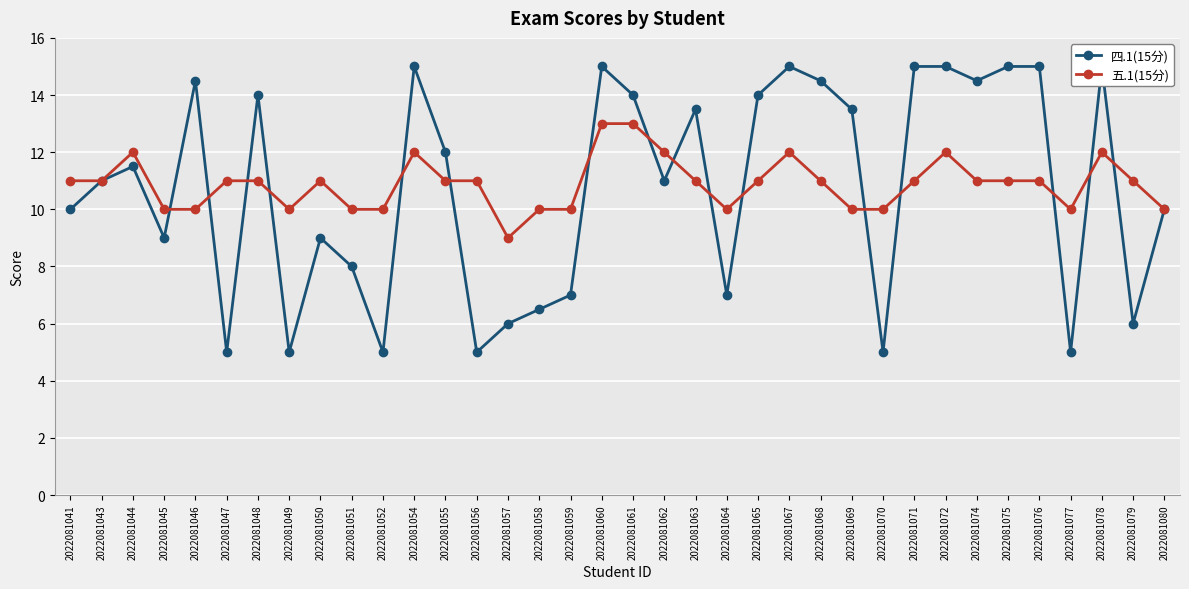

Is it true that 五.1(15分) equals 11.0 at 2022081050?

True